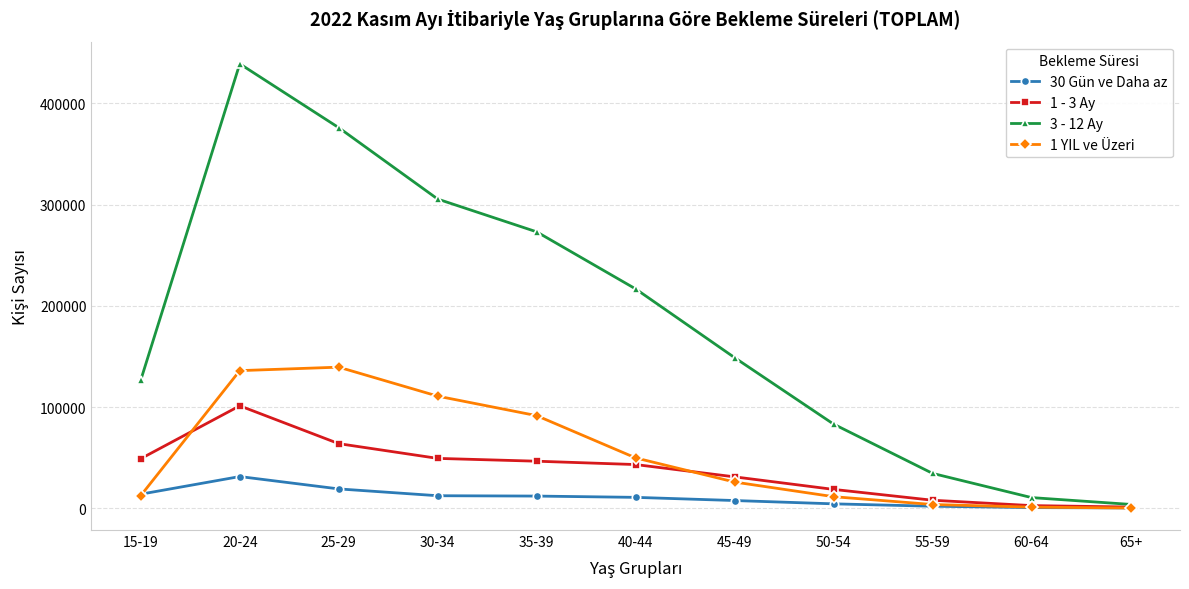

What is the label of the 1st point from the left?

15-19